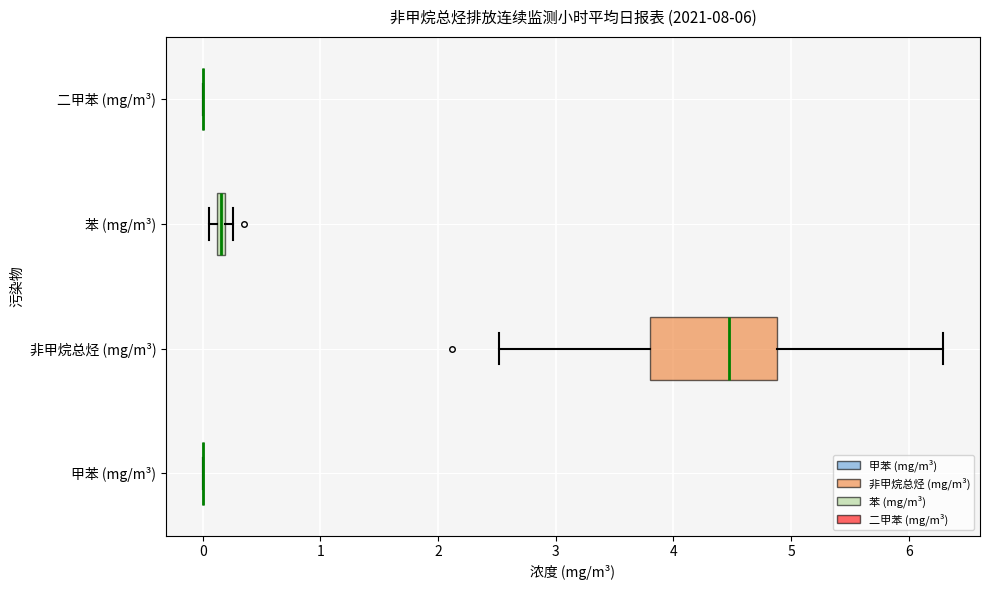

Comparing the boxes themselves (not the whiskers), which one is the widest?

非甲烷总烃 (mg/m³)